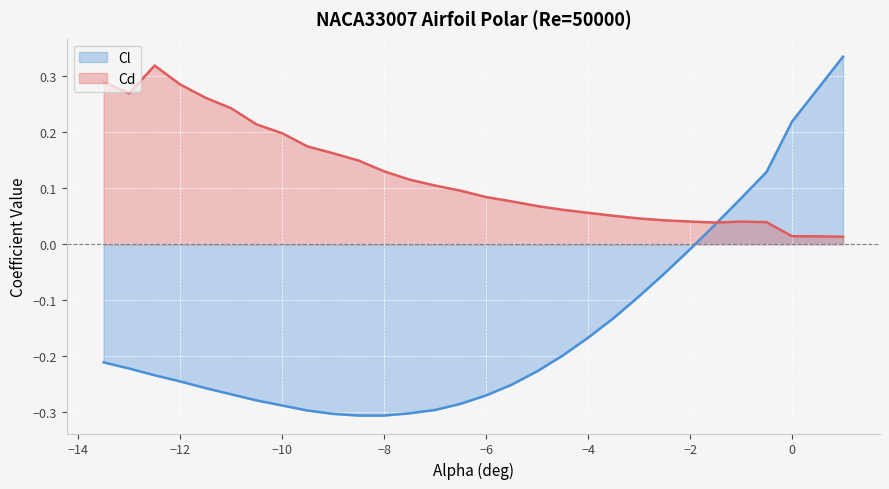

What is the difference between the maximum and minimum values in the Cd series?

0.3